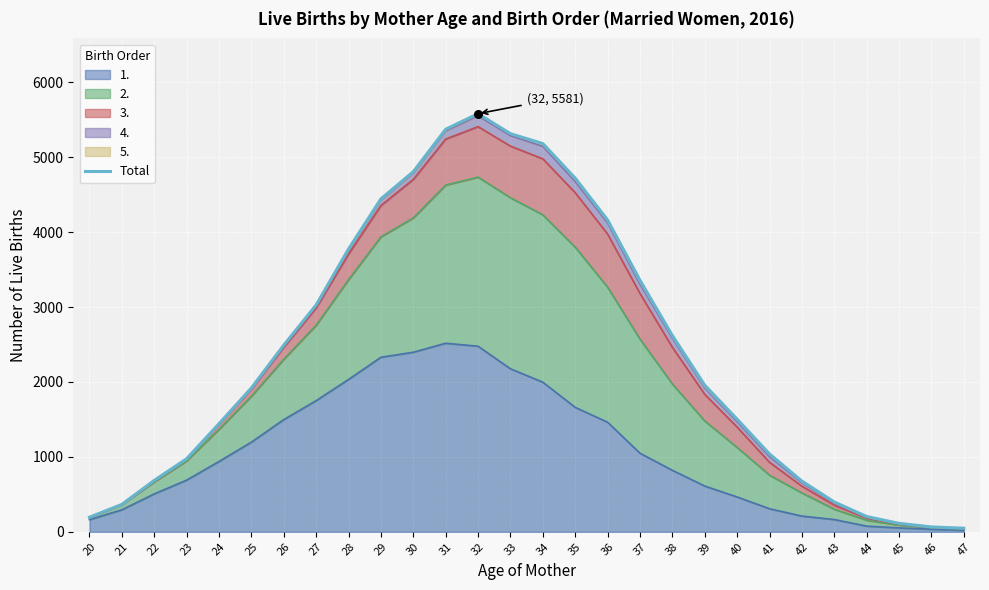

Approximately how many times larger is the value at 27 compared to 30?

0.6